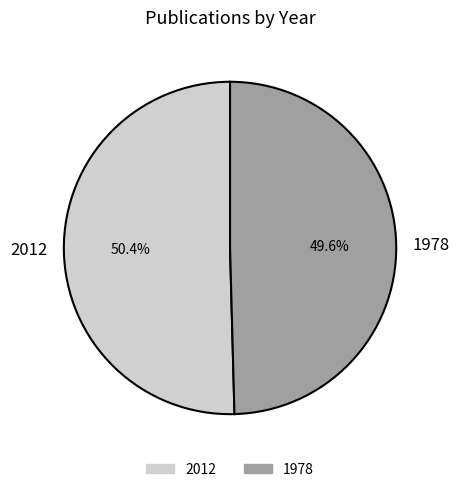

What portion of the pie excludes 1978?

50.4%